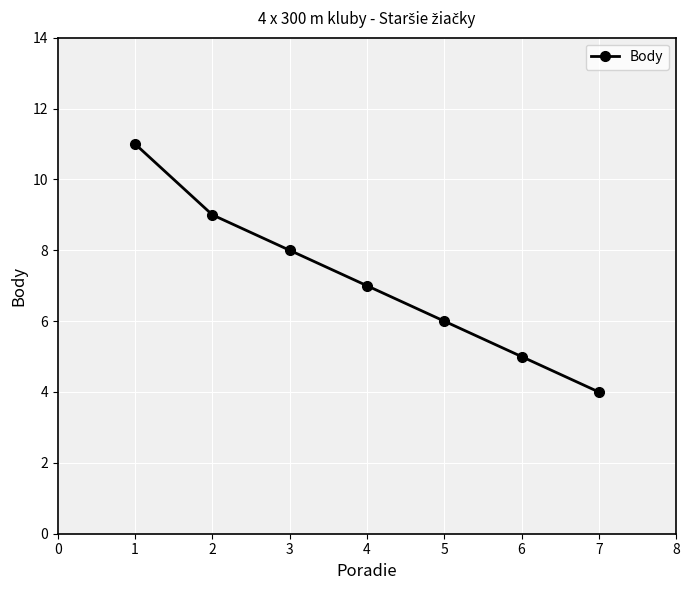

What is the change in value from 2 to 5?

-3